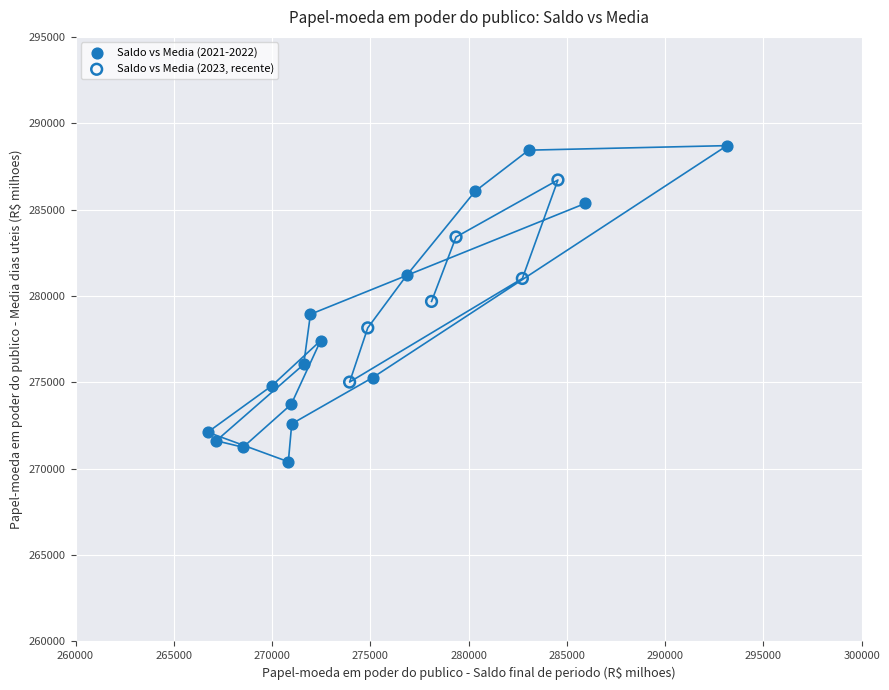

Which series has the widest spread of Y values?

Saldo vs Media (2021-2022)